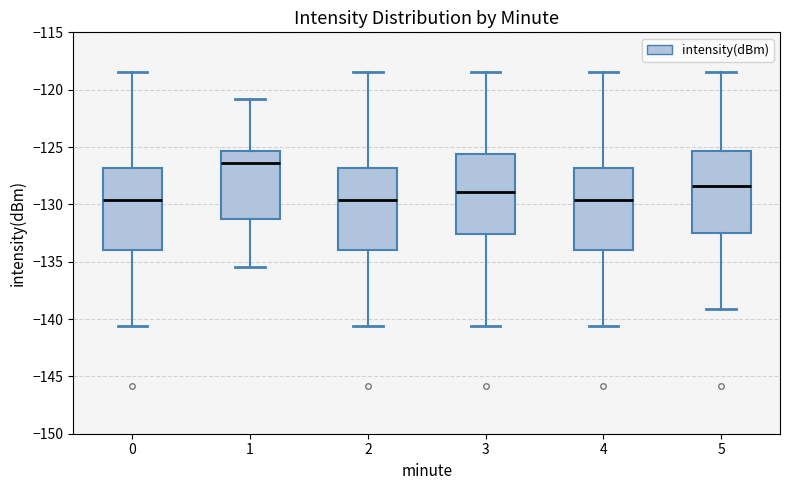

Reading left to right, transcribe this box plot: for each box, give where its median line is, the range the box spans, and where its two whiskers end, as read against the y-axis. The values are not printed on the chart, so give them approximately, as read against the axis.

0: median -129.5, box -134.0 to -127.0, whiskers -140.5 to -118.5
1: median -126.5, box -131.0 to -125.5, whiskers -135.5 to -121.0
2: median -129.5, box -134.0 to -127.0, whiskers -140.5 to -118.5
3: median -129.0, box -132.5 to -125.5, whiskers -140.5 to -118.5
4: median -129.5, box -134.0 to -127.0, whiskers -140.5 to -118.5
5: median -128.5, box -132.5 to -125.5, whiskers -139.0 to -118.5